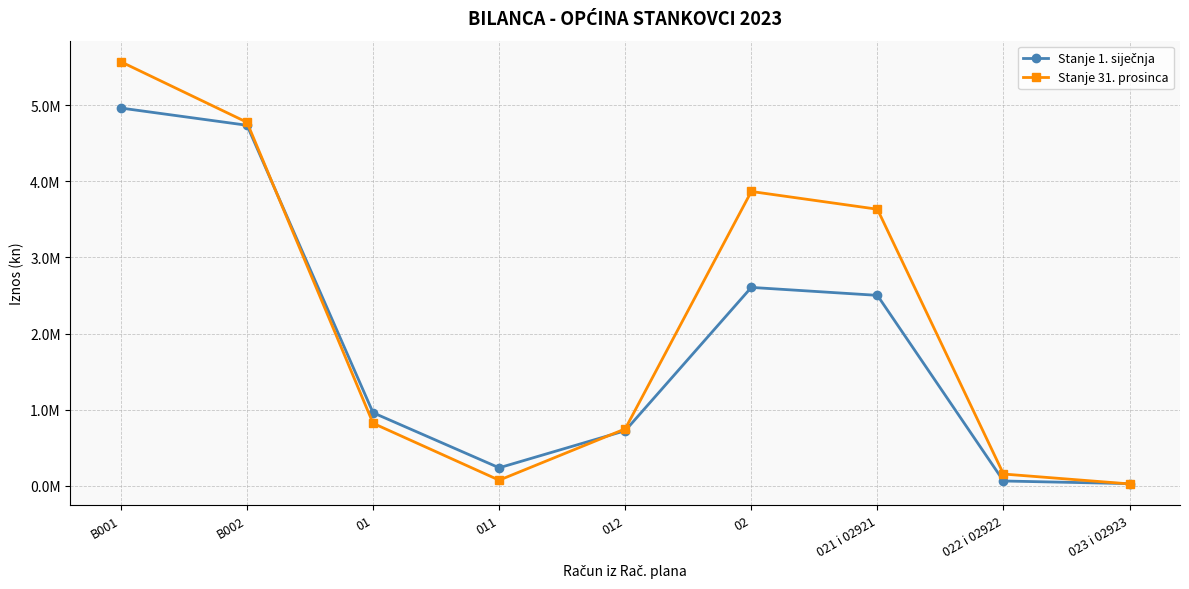

How many intersections are there between Stanje 31. prosinca and Stanje 1. siječnja?

3